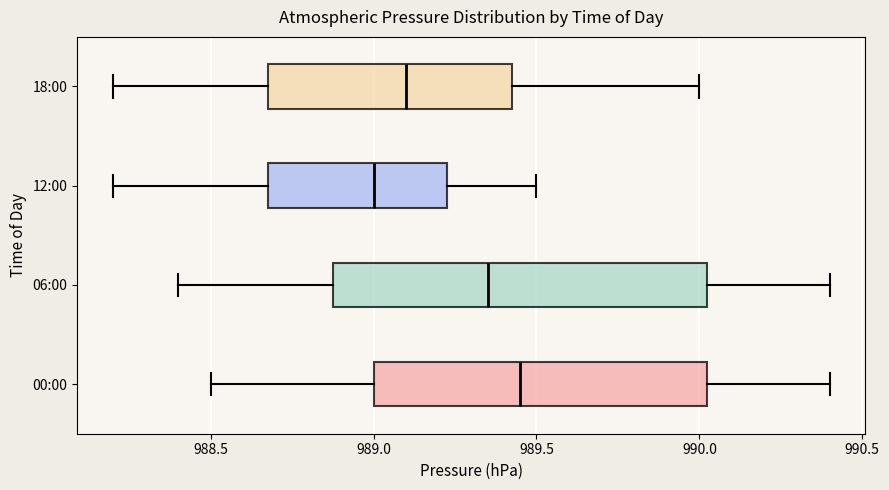

Where is the right edge of the box for 18:00 on the x-axis? The values are not printed on the chart, so give them approximately, as read against the axis.

989.45